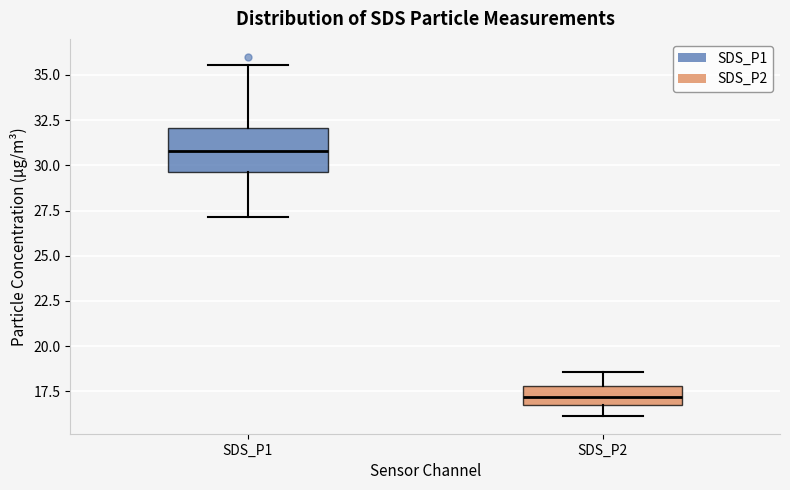

Which box has the lowest median line?

SDS_P2